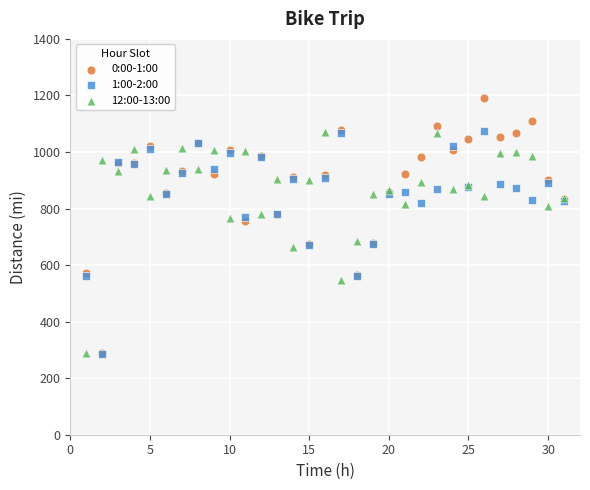

Which series has the widest spread of Y values?

0:00-1:00